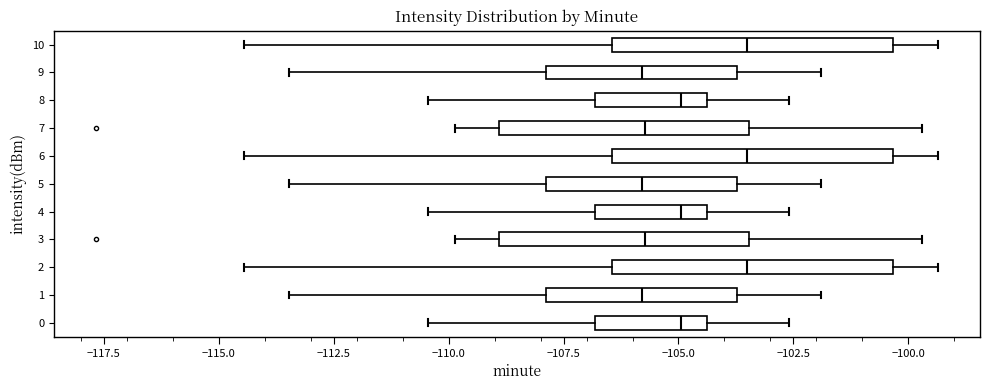

Reading bottom to top, read every box against the x-axis: the position of its median line, the range the box covers, and the ends of its whiskers. The values are not printed on the chart, so give them approximately, as read against the axis.

0: median -105.0, box -107.0 to -104.5, whiskers -110.5 to -102.5
1: median -106.0, box -108.0 to -103.5, whiskers -113.5 to -102.0
2: median -103.5, box -106.5 to -100.5, whiskers -114.5 to -99.5
3: median -105.5, box -109.0 to -103.5, whiskers -110.0 to -99.5
4: median -105.0, box -107.0 to -104.5, whiskers -110.5 to -102.5
5: median -106.0, box -108.0 to -103.5, whiskers -113.5 to -102.0
6: median -103.5, box -106.5 to -100.5, whiskers -114.5 to -99.5
7: median -105.5, box -109.0 to -103.5, whiskers -110.0 to -99.5
8: median -105.0, box -107.0 to -104.5, whiskers -110.5 to -102.5
9: median -106.0, box -108.0 to -103.5, whiskers -113.5 to -102.0
10: median -103.5, box -106.5 to -100.5, whiskers -114.5 to -99.5